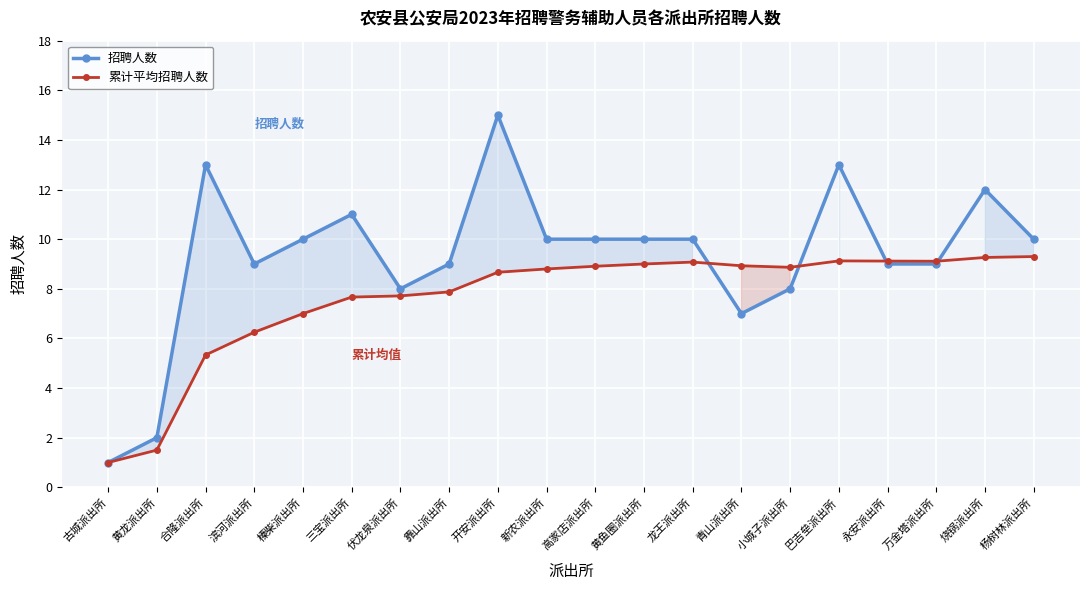

Reading left to right, list all the values displayed in this chart.

招聘人数: 1.0	2.0	13.0	9.0	10.0	11.0	8.0	9.0	15.0	10.0	10.0	10.0	10.0	7.0	8.0	13.0	9.0	9.0	12.0	10.0
累计平均招聘人数: 1.0	1.5	5.3	6.2	7.0	7.7	7.7	7.9	8.7	8.8	8.9	9.0	9.1	8.9	8.9	9.1	9.1	9.1	9.3	9.3